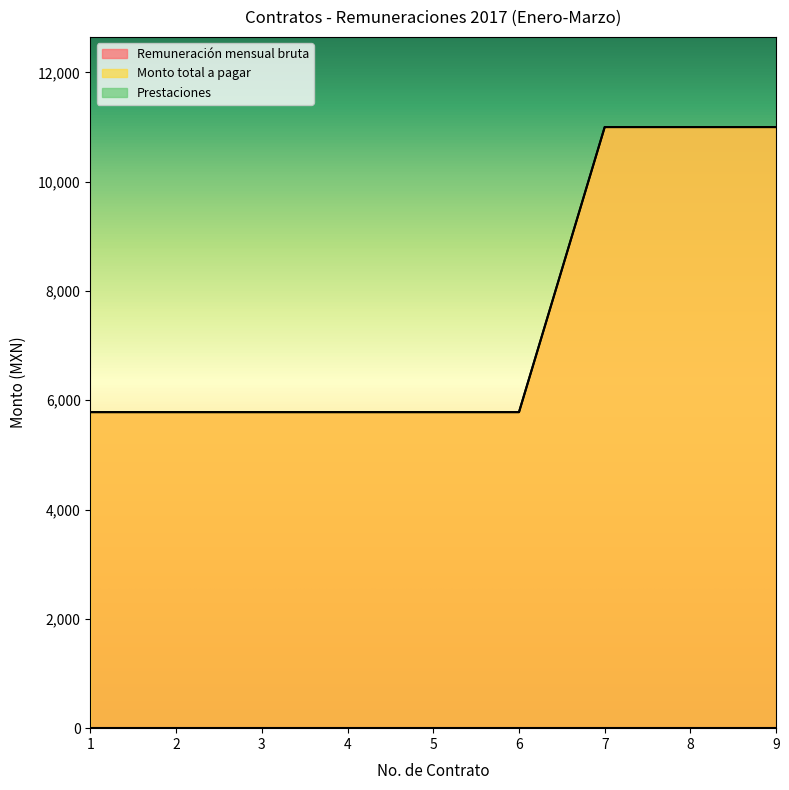

Which series changed the most between 2 and 3?

Remuneración mensual bruta